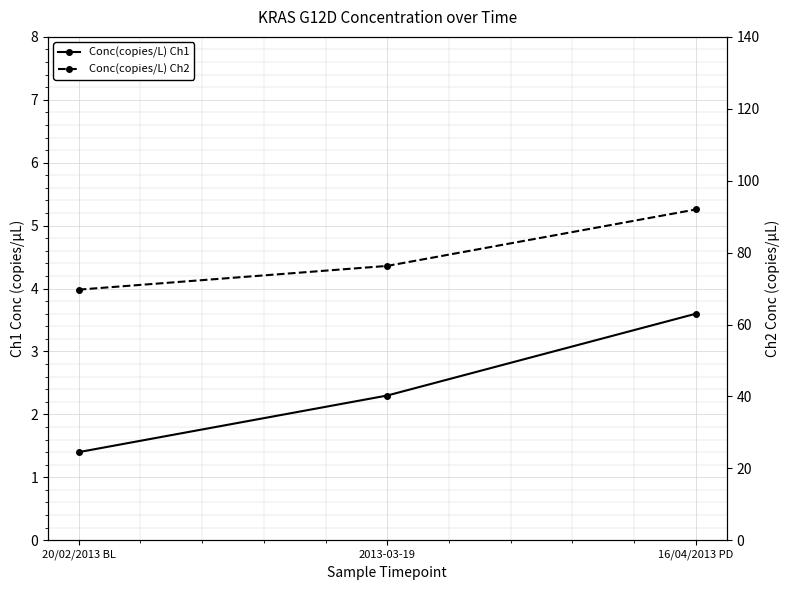

List the labels in order of Conc(copies/L) Ch2 value, largest first.

16/04/2013 PD, 2013-03-19, 20/02/2013 BL